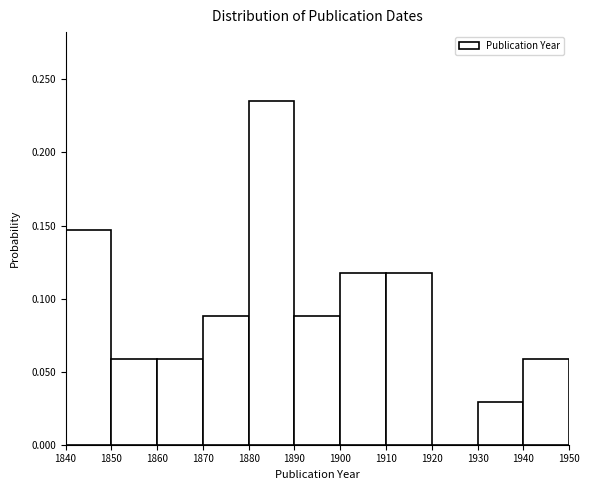

Reading left to right, transcribe this chart: for each bar, give the range it covers on the x-axis and its height. The values are not printed on the chart, so give them approximately, as read against the axis.

1840 to 1850: 0.145
1850 to 1860: 0.060
1860 to 1870: 0.060
1870 to 1880: 0.090
1880 to 1890: 0.235
1890 to 1900: 0.090
1900 to 1910: 0.120
1910 to 1920: 0.120
1920 to 1930: 0
1930 to 1940: 0.030
1940 to 1950: 0.060